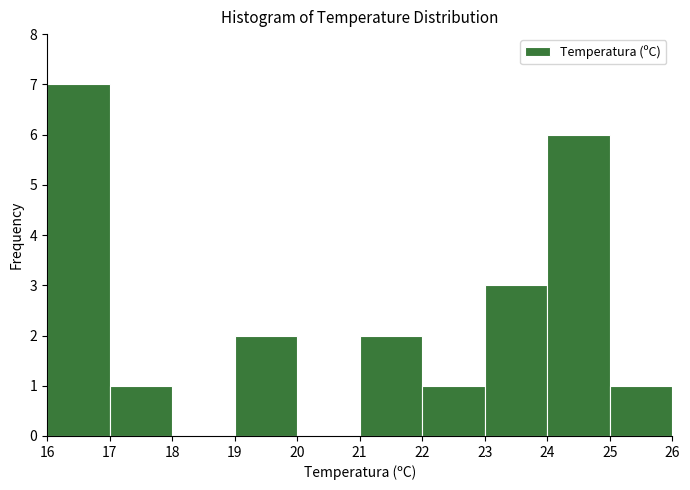

What is the height of the bar covering 19 to 20 on the x-axis? The values are not printed on the chart, so give them approximately, as read against the axis.

2